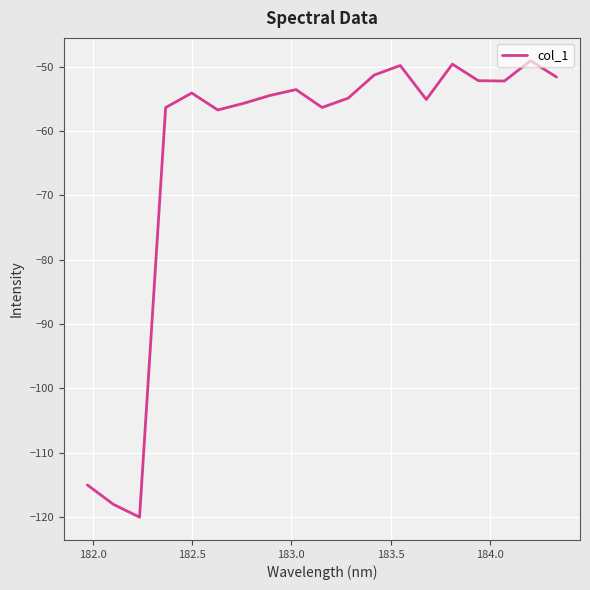

What is the maximum value shown in the chart?

-49.1